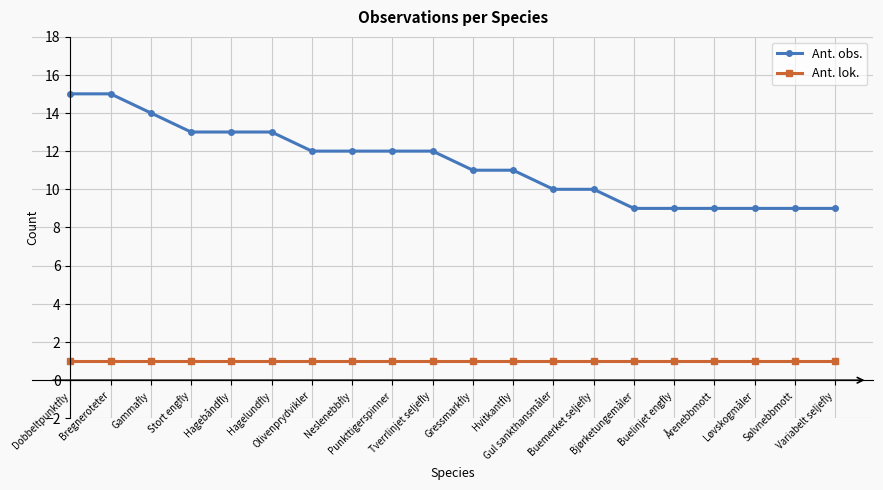

True or false: Ant. obs. and Ant. lok. cross at least once.

False